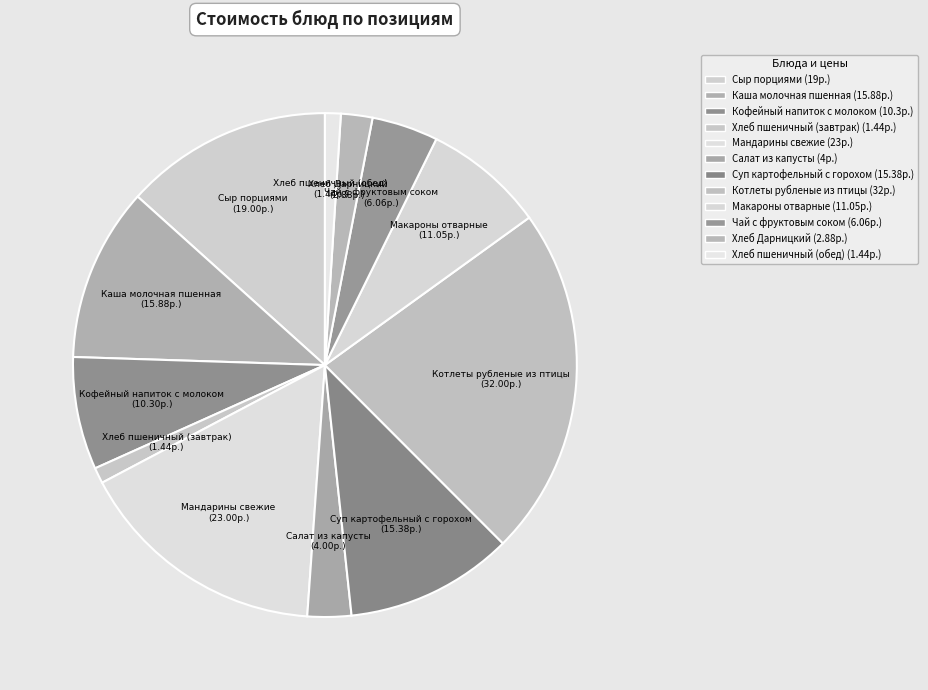

Rank the categories by value from highest to lowest.

Котлеты рубленые из птицы, Мандарины свежие, Сыр порциями, Каша молочная пшенная, Суп картофельный с горохом, Макароны отварные, Кофейный напиток с молоком, Чай с фруктовым соком, Салат из капусты, Хлеб Дарницкий, Хлеб пшеничный (завтрак), Хлеб пшеничный (обед)